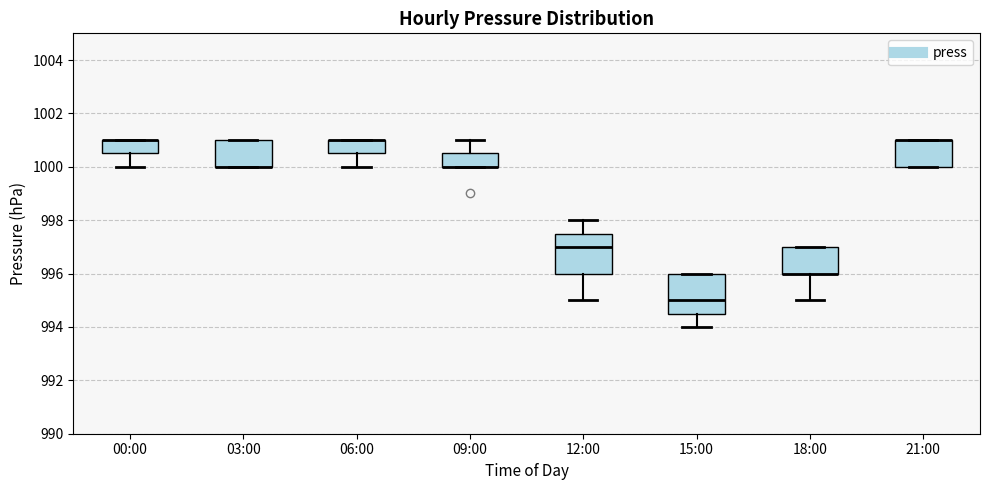

Reading left to right, transcribe this box plot: for each box, give where its median line is, the range the box spans, and where its two whiskers end, as read against the y-axis. The values are not printed on the chart, so give them approximately, as read against the axis.

00:00: median 1001.0 (drawn on the box's upper edge), box 1000.6 to 1001.0, whiskers 1000.0 to 1001.0
03:00: median 1000.0 (drawn on the box's lower edge), box 1000.0 to 1001.0, whiskers 1000.0 to 1001.0
06:00: median 1001.0 (drawn on the box's upper edge), box 1000.6 to 1001.0, whiskers 1000.0 to 1001.0
09:00: median 1000.0 (drawn on the box's lower edge), box 1000.0 to 1000.6, whiskers 1000.0 to 1001.0
12:00: median 997.0, box 996.0 to 997.6, whiskers 995.0 to 998.0
15:00: median 995.0, box 994.6 to 996.0, whiskers 994.0 to 996.0
18:00: median 996.0 (drawn on the box's lower edge), box 996.0 to 997.0, whiskers 995.0 to 997.0
21:00: median 1001.0 (drawn on the box's upper edge), box 1000.0 to 1001.0, whiskers 1000.0 to 1001.0